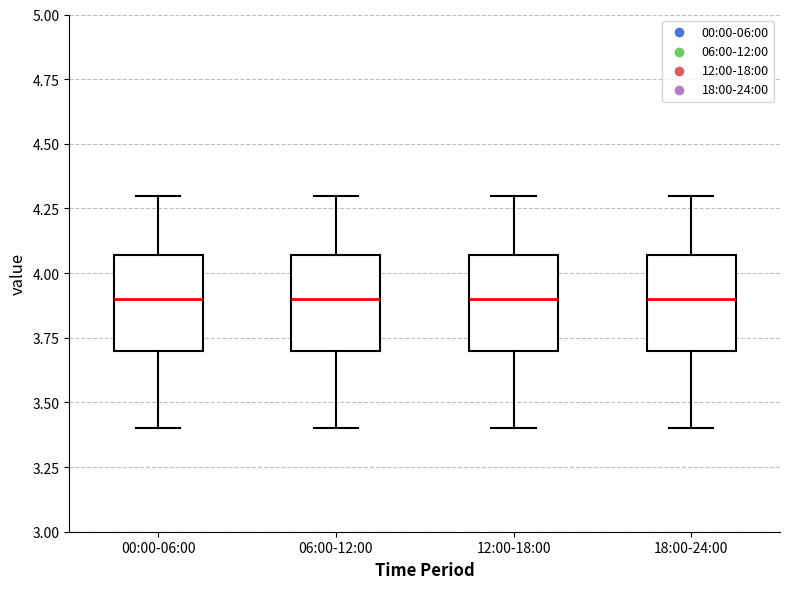

Reading left to right, transcribe this box plot: for each box, give where its median line is, the range the box spans, and where its two whiskers end, as read against the y-axis. The values are not printed on the chart, so give them approximately, as read against the axis.

00:00-06:00: median 3.90, box 3.70 to 4.05, whiskers 3.40 to 4.30
06:00-12:00: median 3.90, box 3.70 to 4.05, whiskers 3.40 to 4.30
12:00-18:00: median 3.90, box 3.70 to 4.05, whiskers 3.40 to 4.30
18:00-24:00: median 3.90, box 3.70 to 4.05, whiskers 3.40 to 4.30